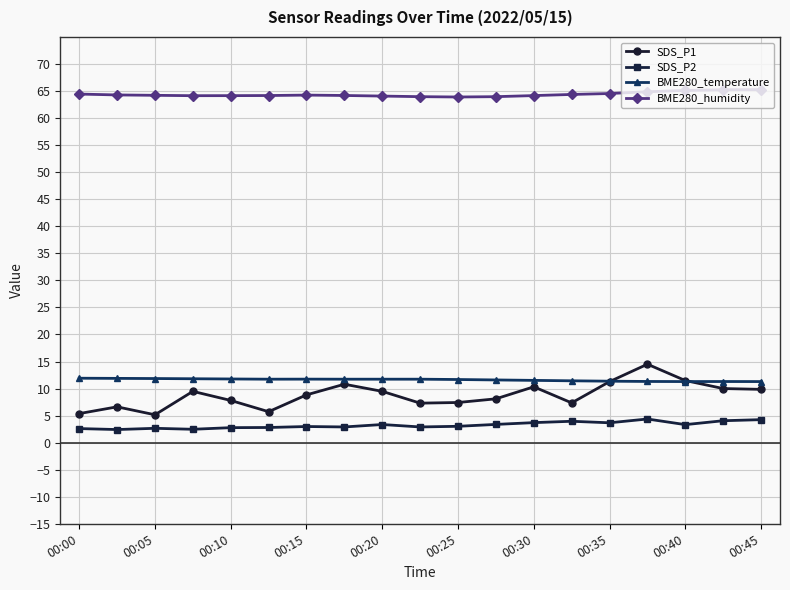

Which series has the largest total across all categories?

BME280_humidity